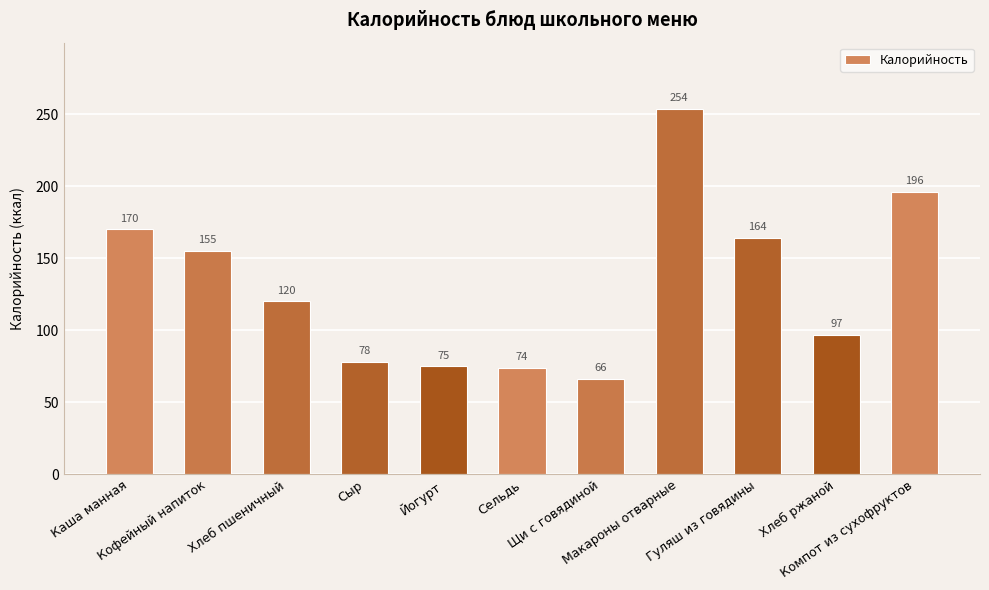

List the labels in order of value, smallest first.

Щи с говядиной, Сельдь, Йогурт, Сыр, Хлеб ржаной, Хлеб пшеничный, Кофейный напиток, Гуляш из говядины, Каша манная, Компот из сухофруктов, Макароны отварные